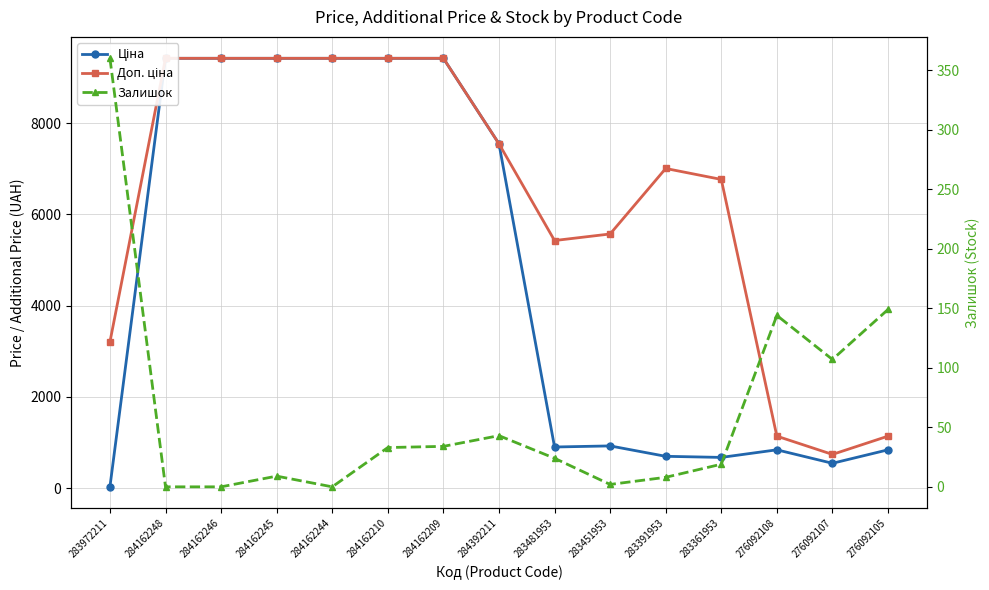

Reading left to right, extract all data points from this chart.

Ціна: 32.0	9416.9	9416.9	9416.9	9416.9	9416.9	9416.9	7545.9	904.3	928.3	700.4	676.4	842.8	547.8	842.8
Доп. ціна: 3205.0	9416.9	9416.9	9416.9	9416.9	9416.9	9416.9	7545.9	5425.9	5569.9	7004.3	6764.4	1142.1	742.0	1142.1
Залишок: 360.0	0.0	0.0	9.0	0.0	33.0	34.0	43.0	24.0	2.0	8.0	19.0	144.0	107.0	149.0